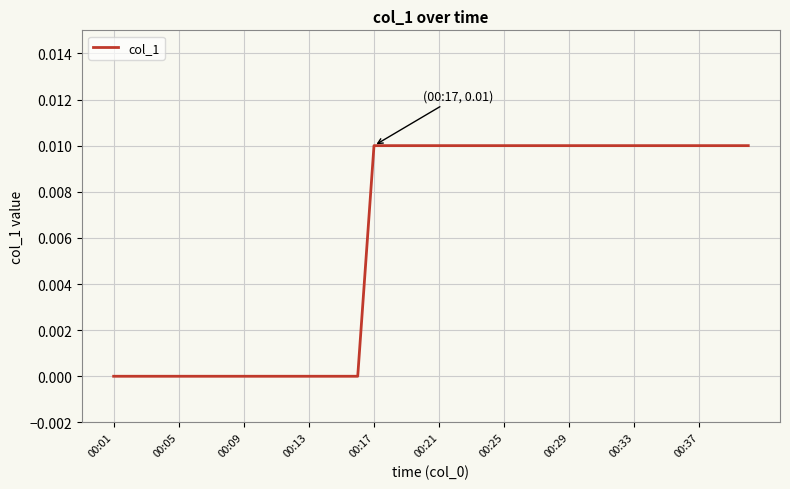

At which label is the value closest to 0?

00:01